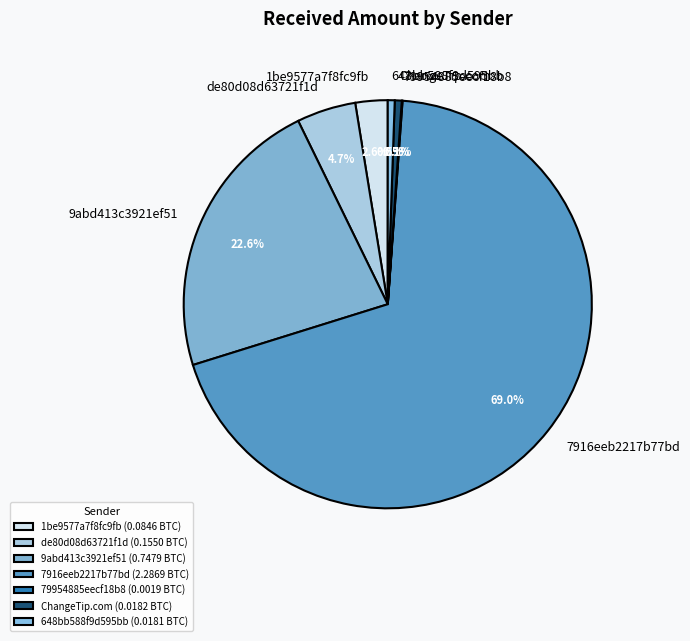

Which has a higher value, 1be9577a7f8fc9fb or de80d08d63721f1d?

de80d08d63721f1d